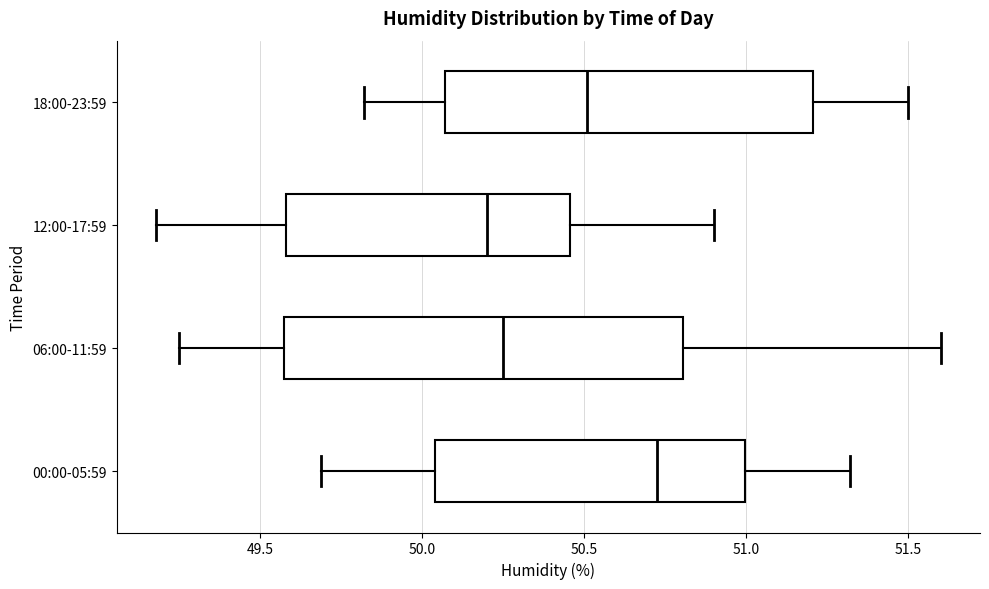

Where does the median line of the box for 18:00-23:59 sit on the x-axis? The values are not printed on the chart, so give them approximately, as read against the axis.

50.50